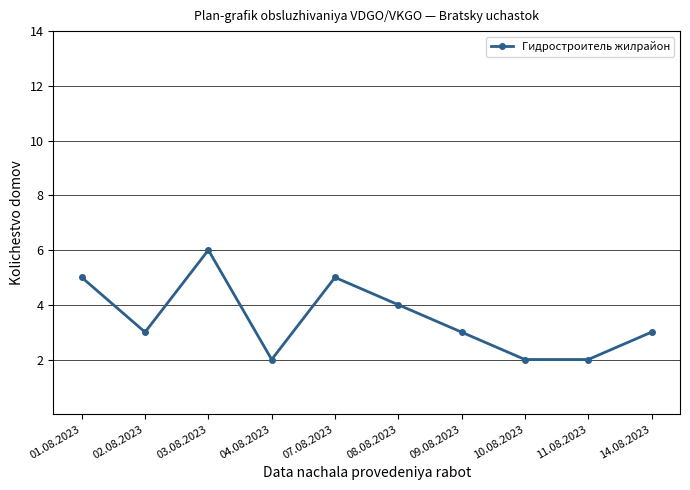

How many points are higher than both their immediate neighbors (excluding endpoints)?

2